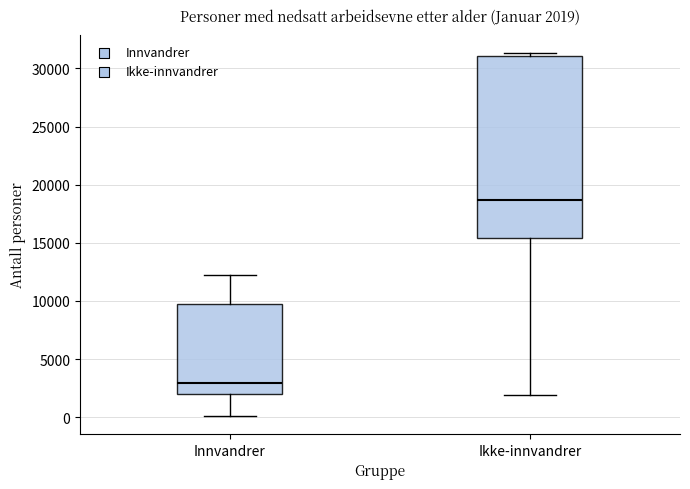

Which box is the tallest, from its lower edge to its upper edge?

Ikke-innvandrer